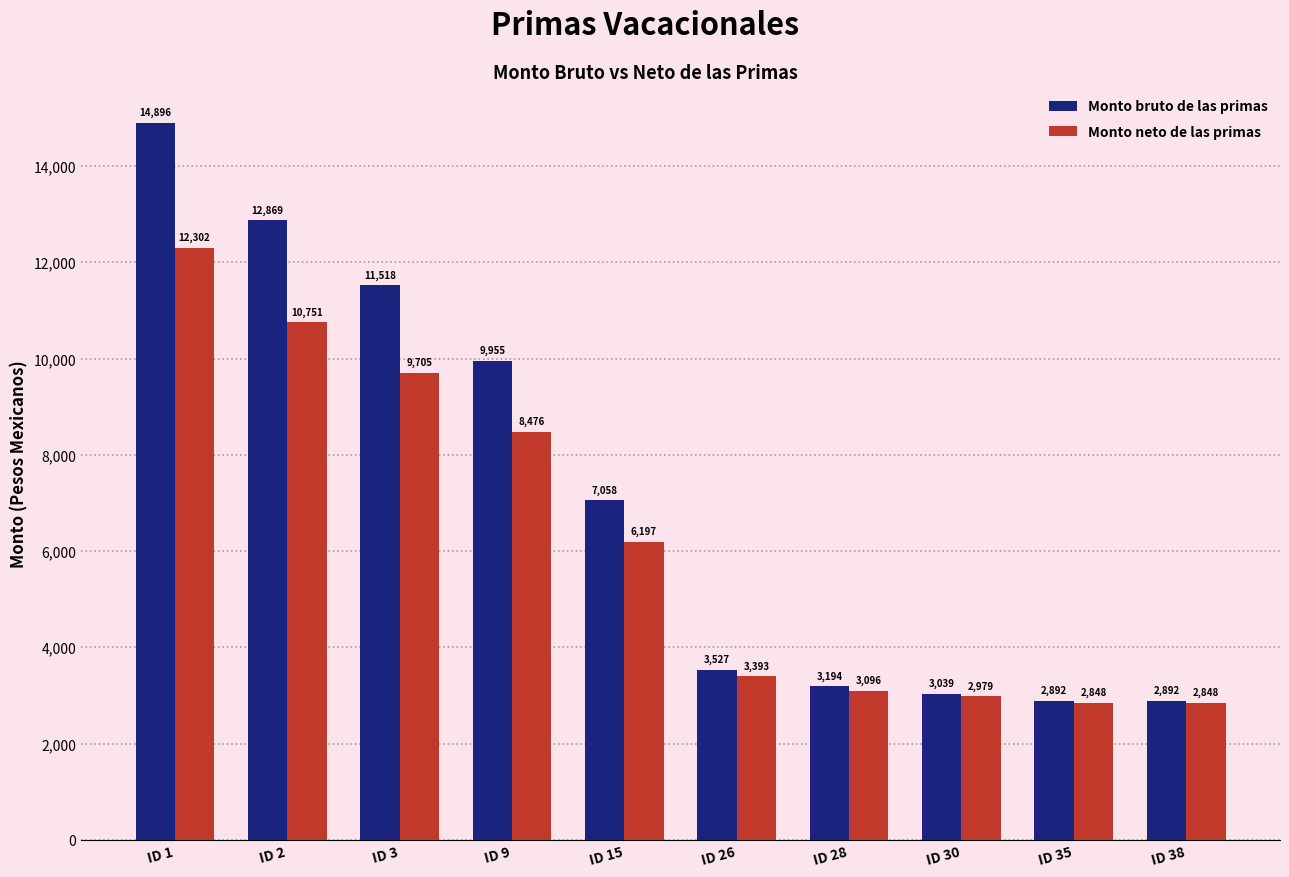

Which series has the widest spread of values?

Monto bruto de las primas